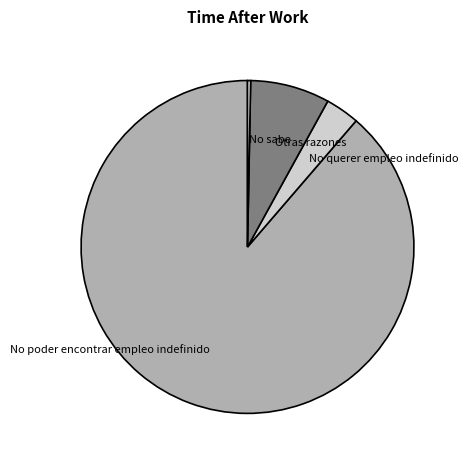

True or false: No querer empleo indefinido accounts for 10% of the total.

False